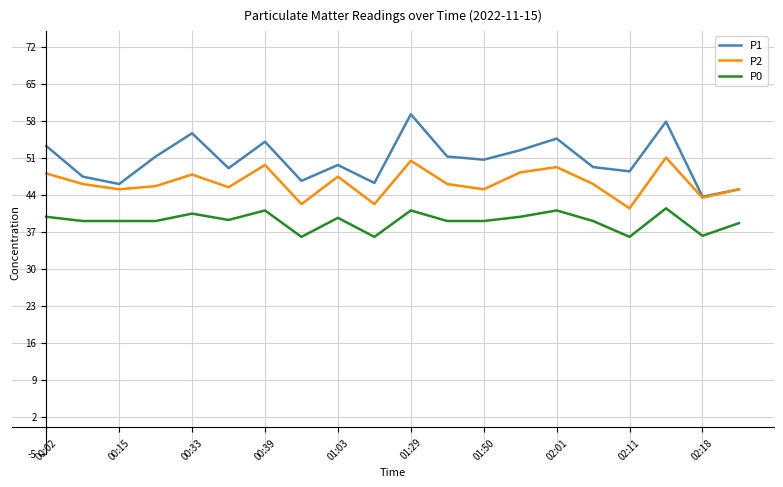

Rank the series by their maximum value, from lowest to highest.

P0, P2, P1